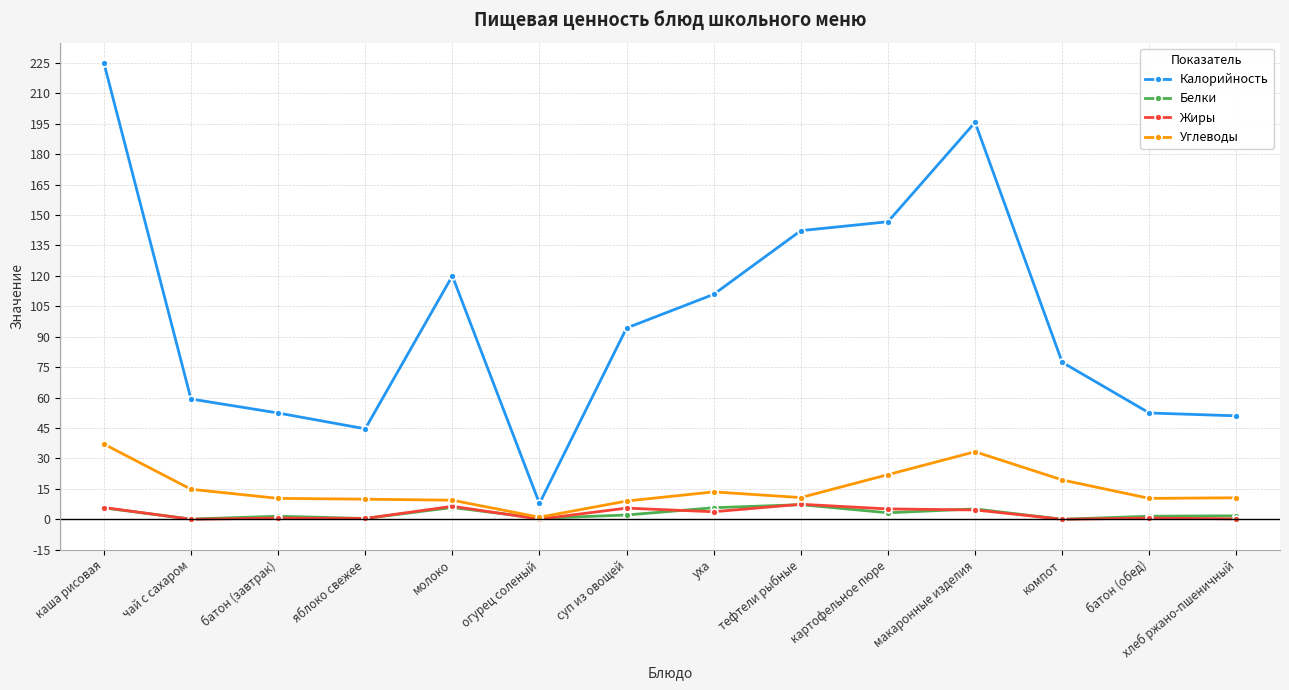

True or false: Жиры and Калорийность intersect in this chart.

False